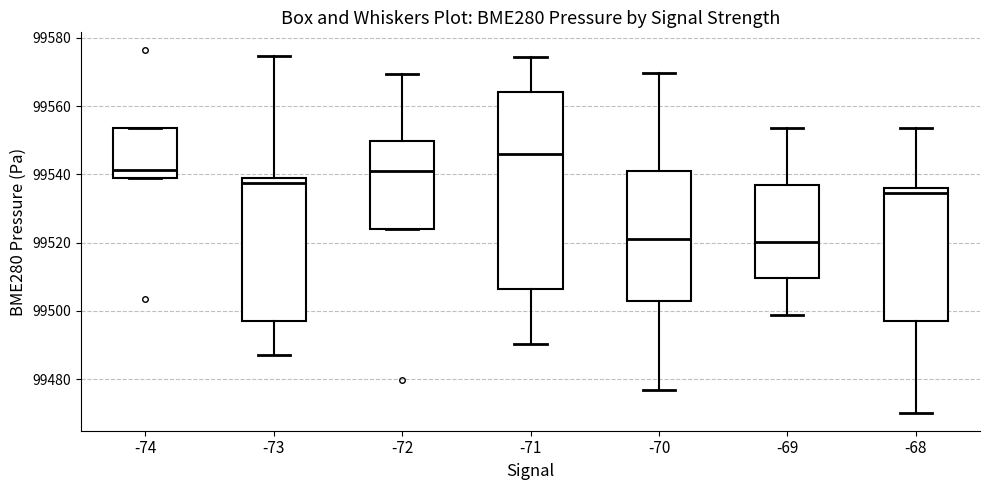

Reading left to right, read every box against the y-axis: the position of its median line, the range the box covers, and the ends of its whiskers. The values are not printed on the chart, so give them approximately, as read against the axis.

-74: median 99542, box 99538 to 99554, whiskers 99538 to 99554
-73: median 99538 (just below the box's upper edge), box 99496 to 99538, whiskers 99486 to 99574
-72: median 99542, box 99524 to 99550, whiskers 99524 to 99570
-71: median 99546, box 99506 to 99564, whiskers 99490 to 99574
-70: median 99522, box 99502 to 99540, whiskers 99476 to 99570
-69: median 99520, box 99510 to 99536, whiskers 99498 to 99554
-68: median 99534, box 99496 to 99536, whiskers 99470 to 99554